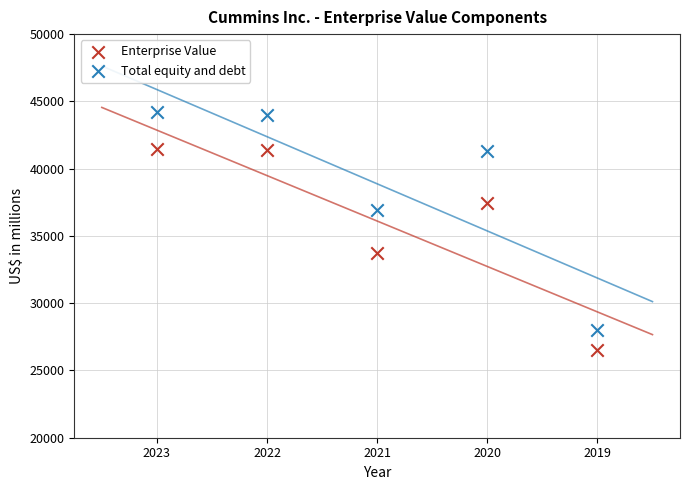

Across all data points, what is the range of X values (max minus min)?

4